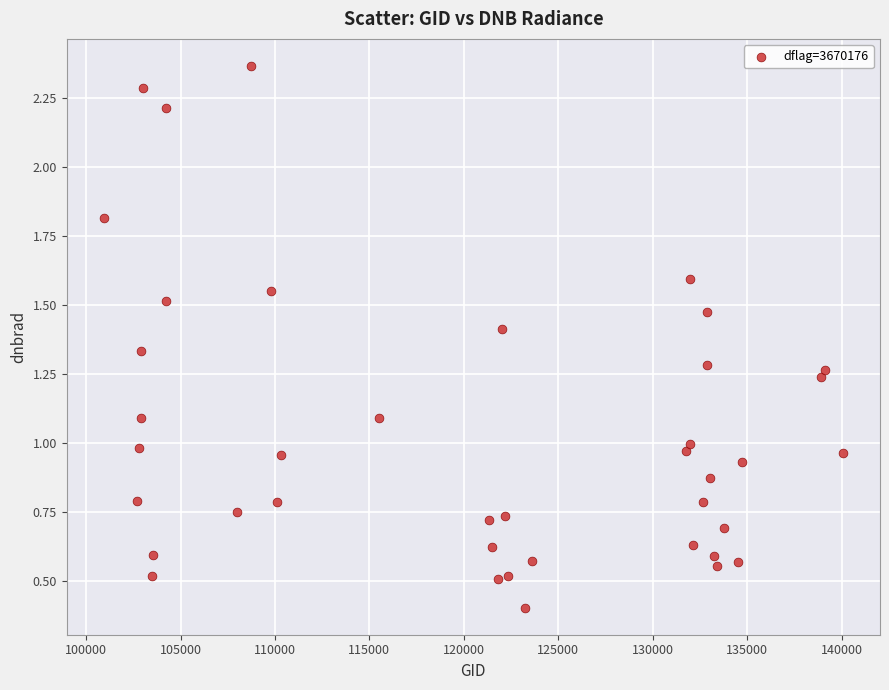

What is the range of X values (max minus min)?

39141.0